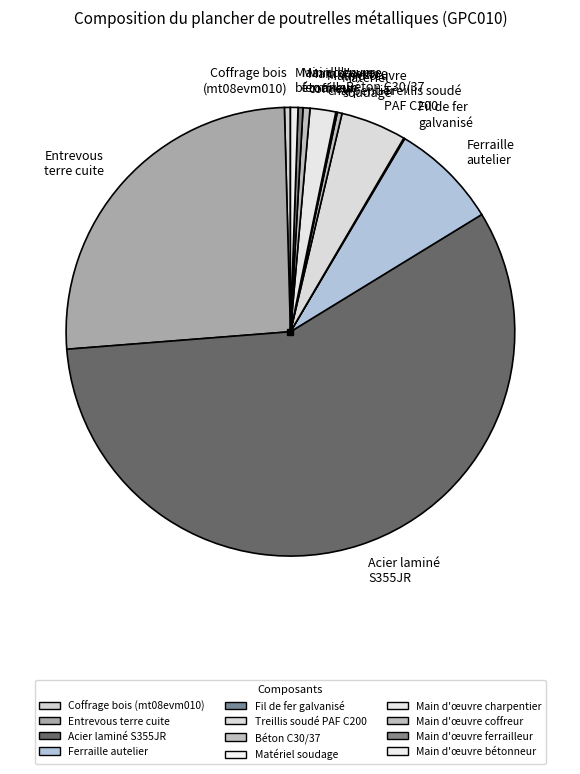

Is the sum of Main d'œuvre bétonneur and Main d'œuvre ferrailleur greater than half?

No